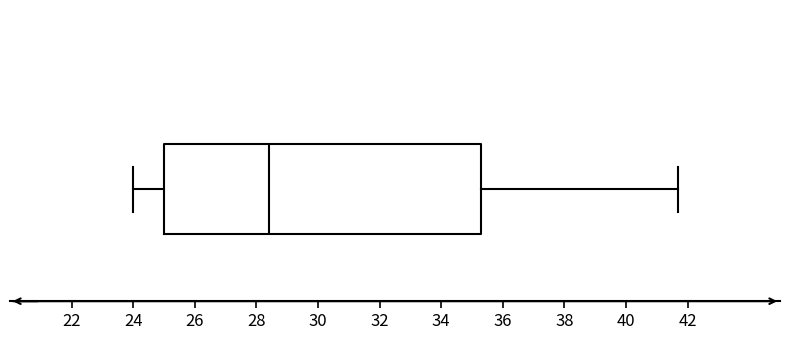

Transcribe this box plot: give where the median line is, the range the box spans, and where the two whiskers end, as read against the x-axis. The values are not printed on the chart, so give them approximately, as read against the axis.

median 28.4, box 25.0 to 35.4, whiskers 24.0 to 41.8